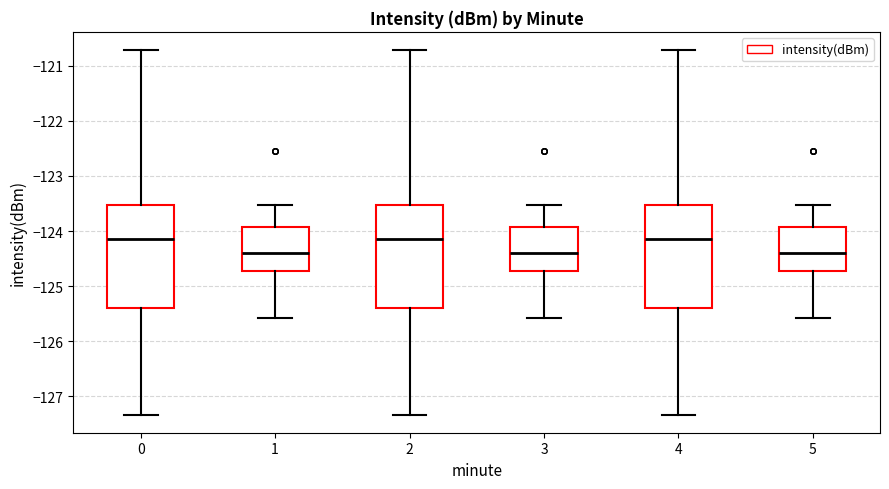

Where does the lower whisker of the box at x = 2 end on the y-axis? The values are not printed on the chart, so give them approximately, as read against the axis.

-127.3